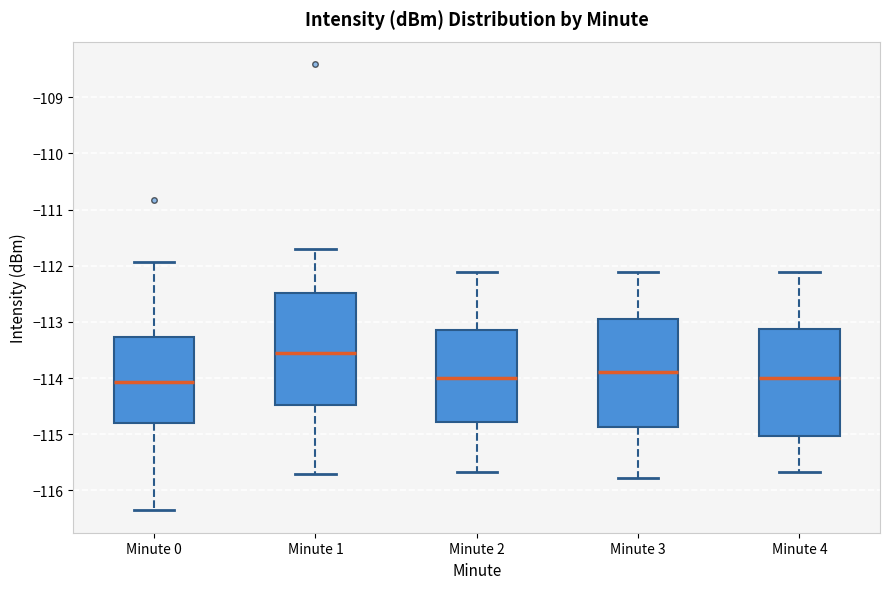

Reading left to right, transcribe this box plot: for each box, give where its median line is, the range the box spans, and where its two whiskers end, as read against the y-axis. The values are not printed on the chart, so give them approximately, as read against the axis.

Minute 0: median -114.1, box -114.8 to -113.3, whiskers -116.4 to -111.9
Minute 1: median -113.6, box -114.5 to -112.5, whiskers -115.7 to -111.7
Minute 2: median -114.0, box -114.8 to -113.2, whiskers -115.7 to -112.1
Minute 3: median -113.9, box -114.9 to -112.9, whiskers -115.8 to -112.1
Minute 4: median -114.0, box -115.0 to -113.1, whiskers -115.7 to -112.1